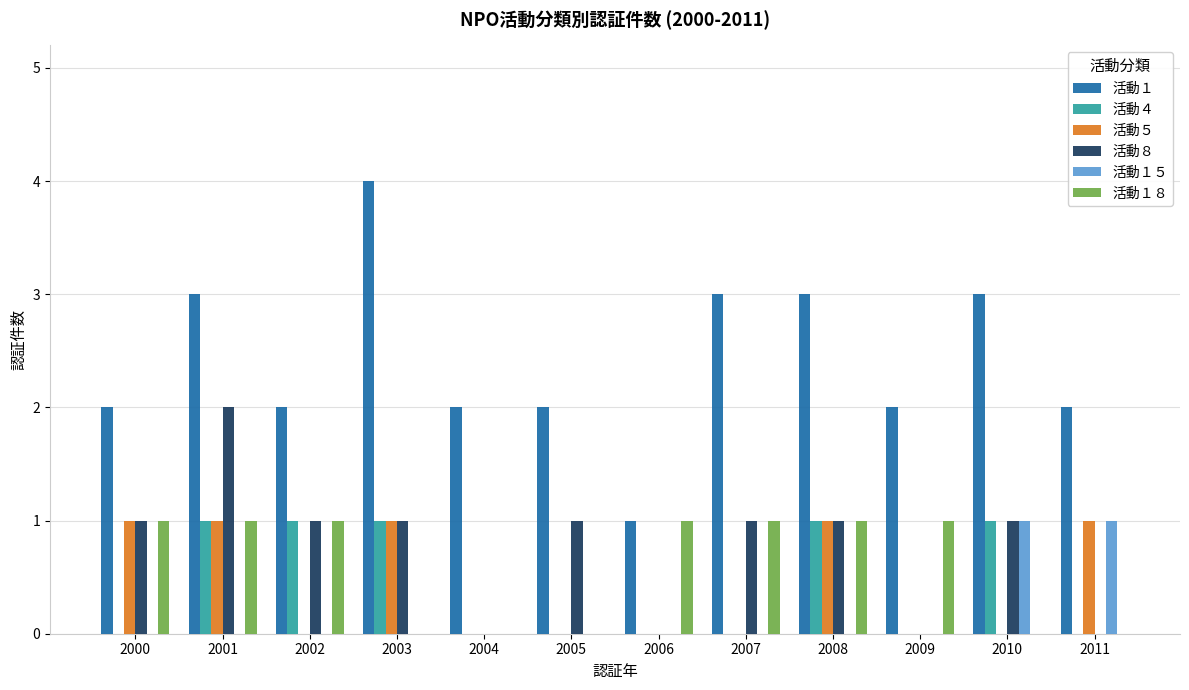

What are all the series names shown in the legend?

活動１, 活動４, 活動５, 活動８, 活動１５, 活動１８